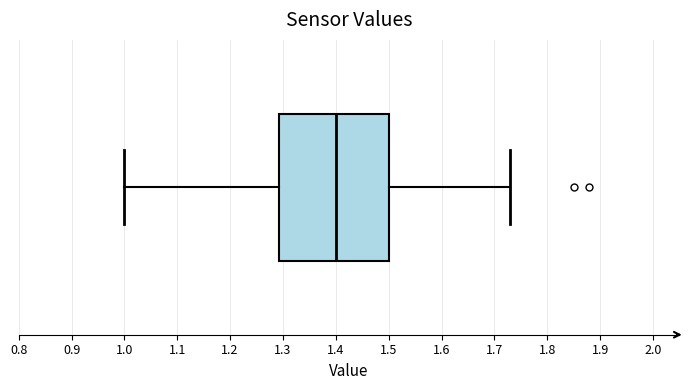

Transcribe this box plot: give where the median line is, the range the box spans, and where the two whiskers end, as read against the x-axis. The values are not printed on the chart, so give them approximately, as read against the axis.

median 1.40, box 1.29 to 1.50, whiskers 1.00 to 1.73